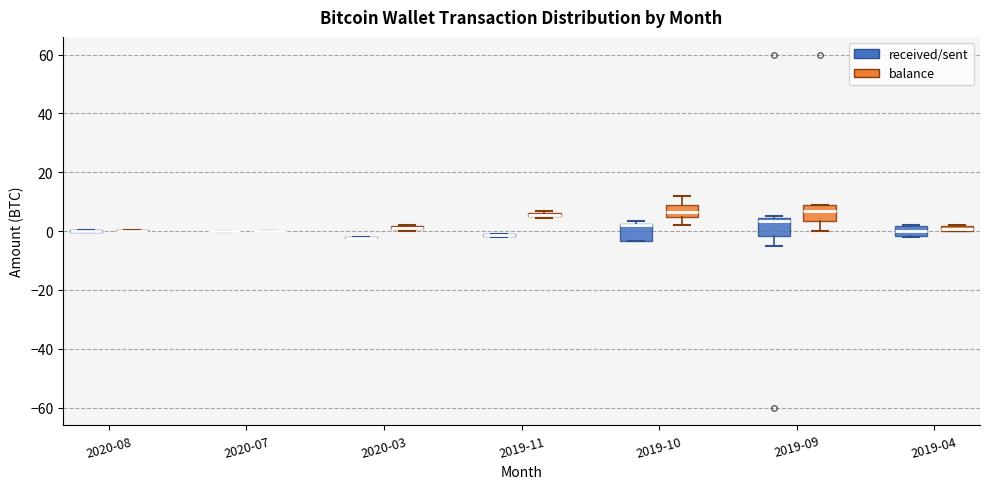

Where does the median line of the box for 2019-09 (balance) sit on the y-axis? The values are not printed on the chart, so give them approximately, as read against the axis.

6